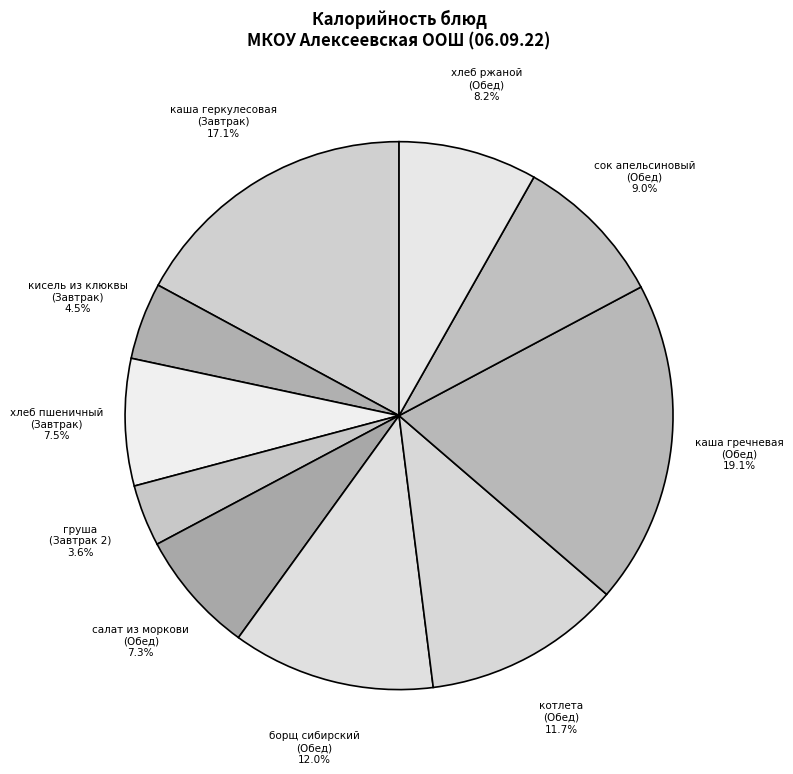

Which category has the biggest portion of the pie?

каша гречневая (Обед)